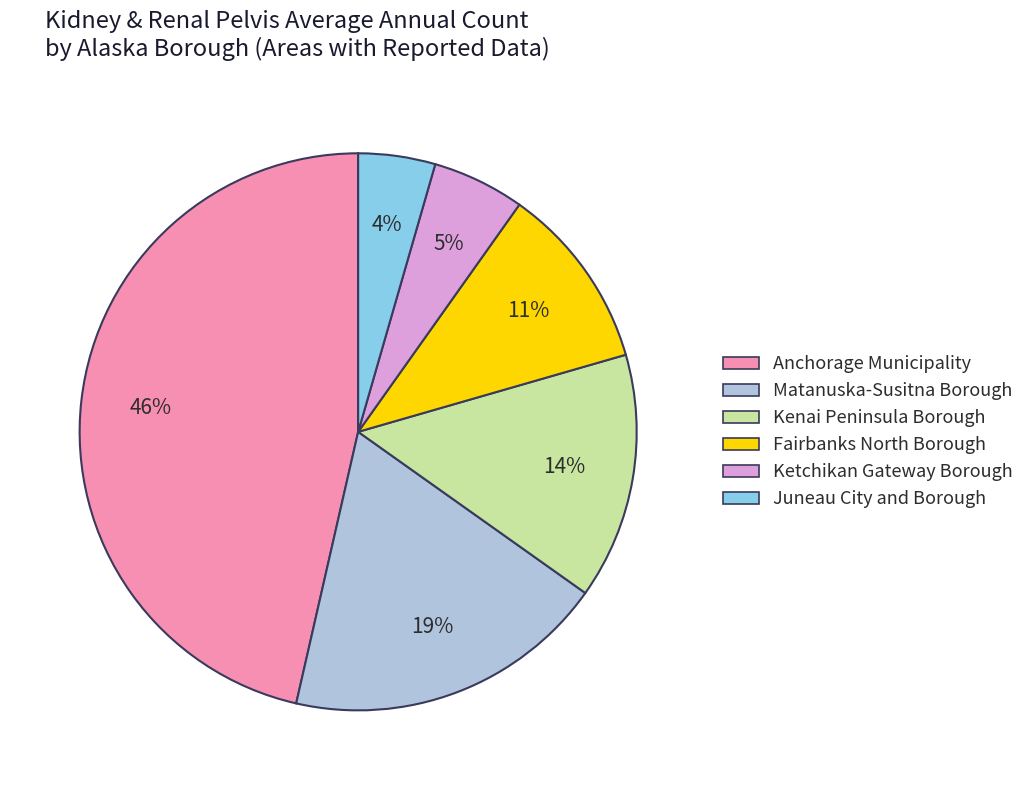

How many segments does this pie chart have?

6